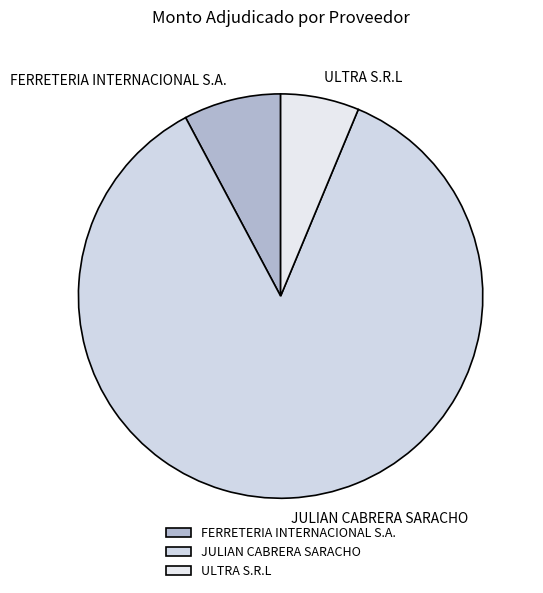

Which category accounts for the majority?

JULIAN CABRERA SARACHO